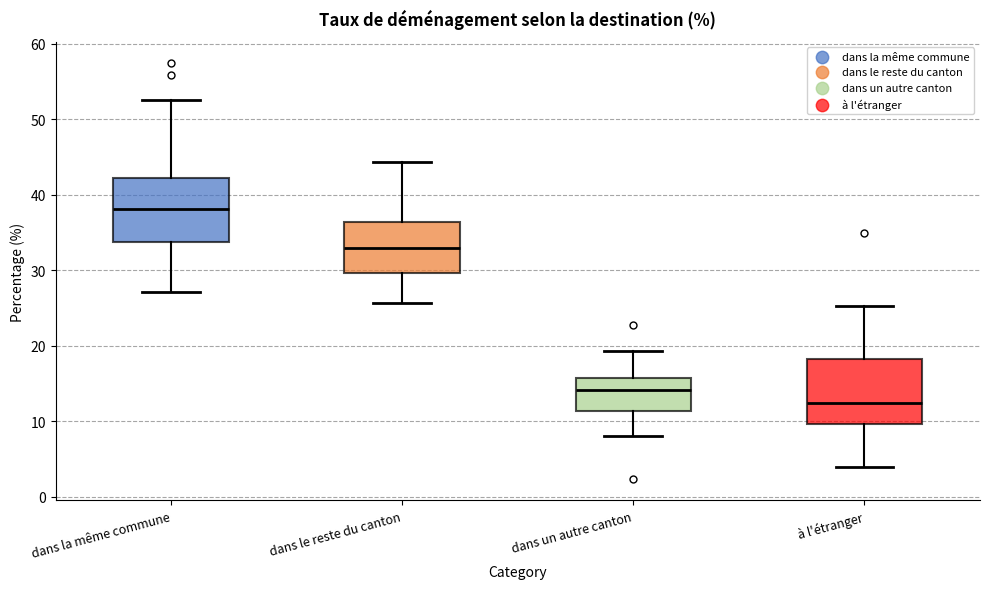

Where does the lower whisker of the box for dans le reste du canton end on the y-axis? The values are not printed on the chart, so give them approximately, as read against the axis.

26